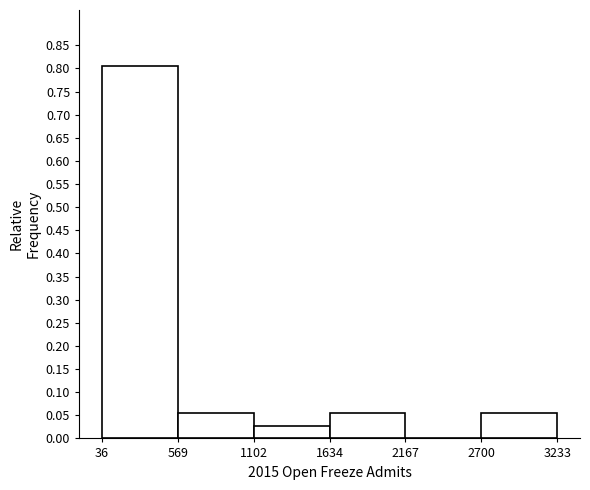

Which range on the x-axis has the tallest bar?

36 to 569